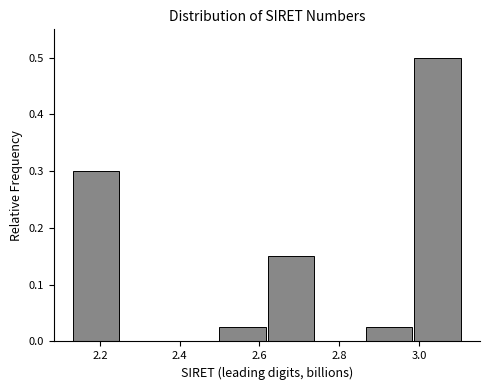

Reading left to right, list every bar in this chart as the range it spans on the x-axis followed by its height. Neither the bar edges nor the heights are printed on the chart, so give them approximately, as read against the axes.

2.14 to 2.26: 0.30
2.26 to 2.38: 0
2.38 to 2.50: 0
2.50 to 2.62: 0.03
2.62 to 2.74: 0.15
2.74 to 2.86: 0
2.86 to 2.98: 0.03
2.98 to 3.12: 0.50